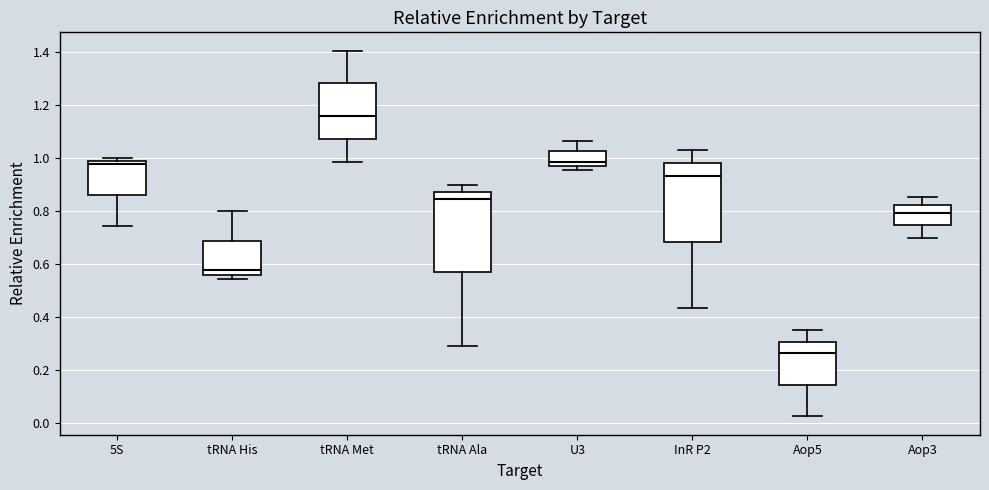

Where does the lower whisker of the box for InR P2 end on the y-axis? The values are not printed on the chart, so give them approximately, as read against the axis.

0.44